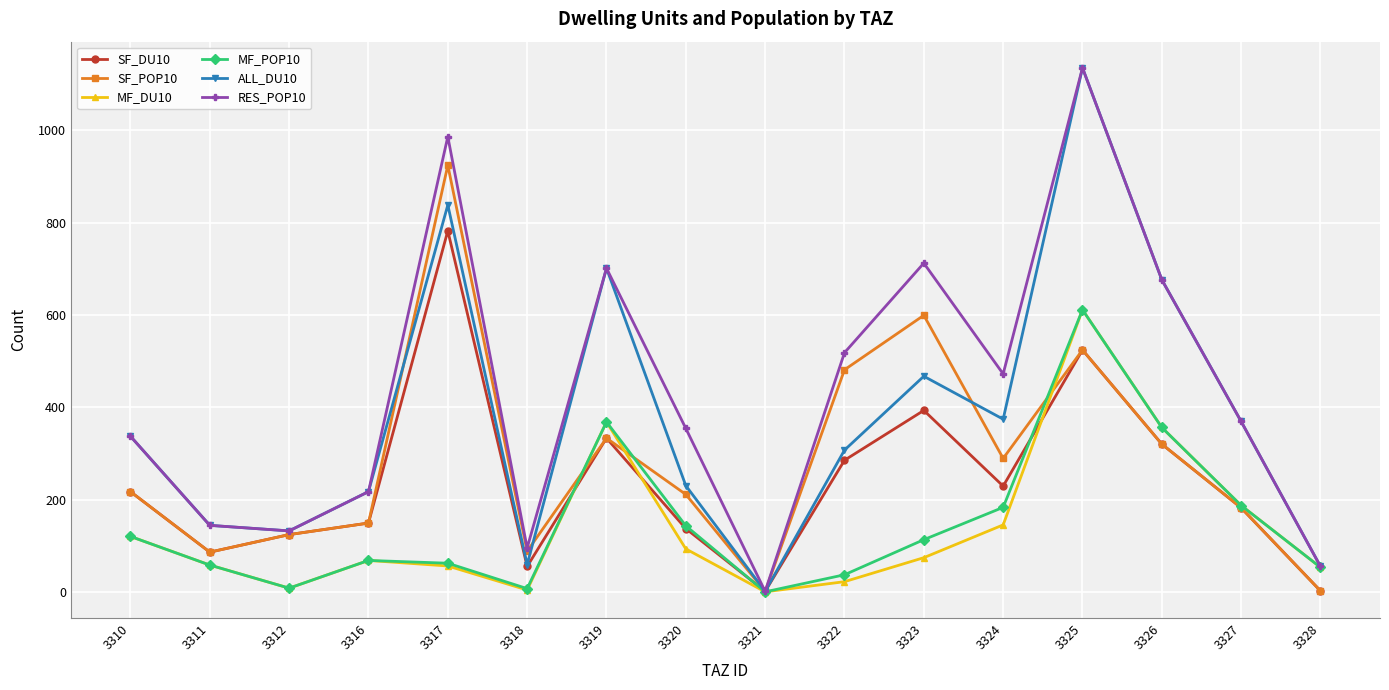

Between 3317 and 3325, which series saw the biggest shift?

MF_DU10